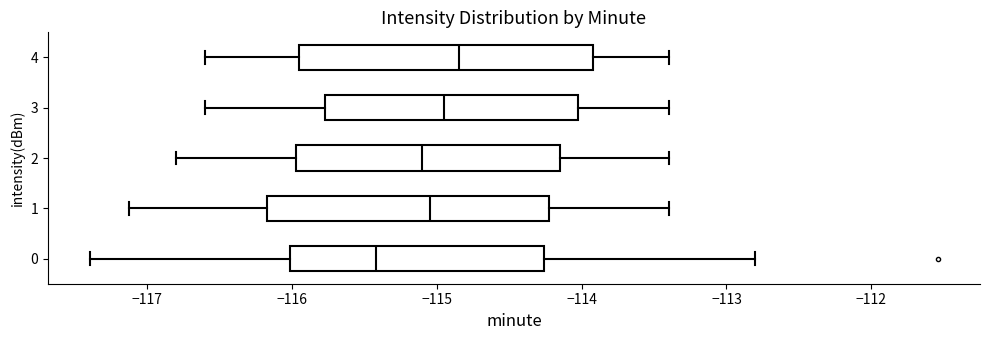

Which box has the furthest to the left median line?

0